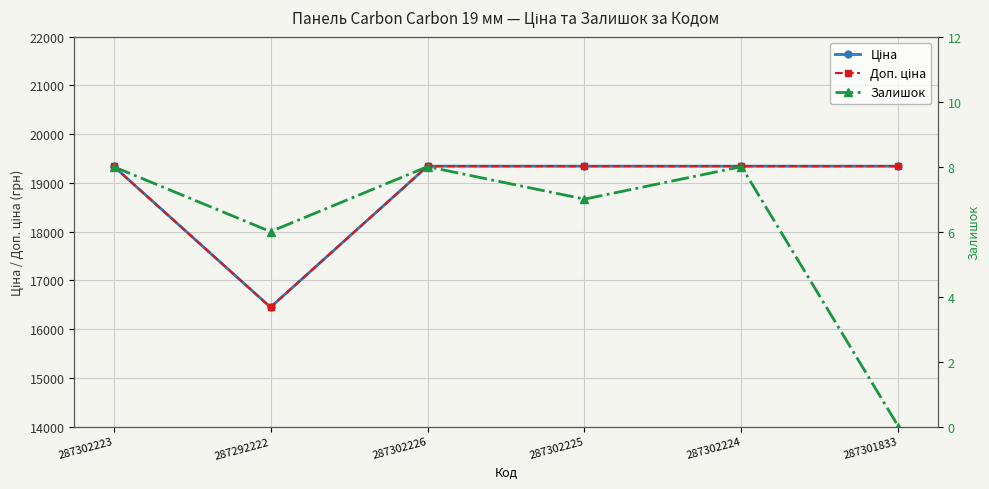

What is the label of the 2nd point from the left?

287292222